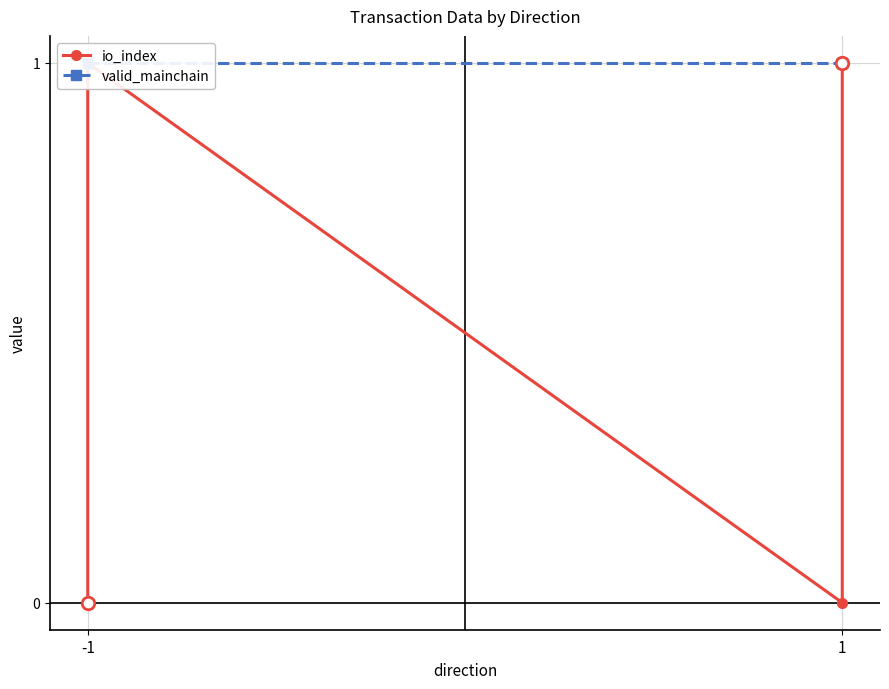

True or false: io_index has a value of 1 at -1.

True